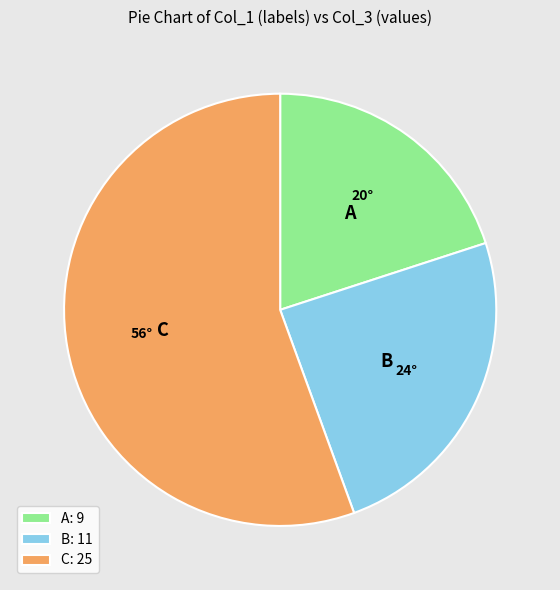

The A: 9 slice represents 20% of the pie. True or false?

True